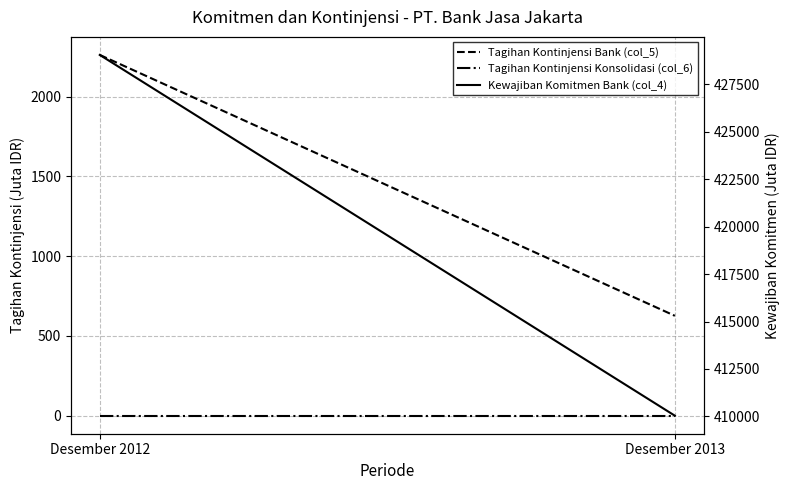

Between Desember 2012 and Desember 2013, which series saw the biggest shift?

Kewajiban Komitmen Bank (col_4)